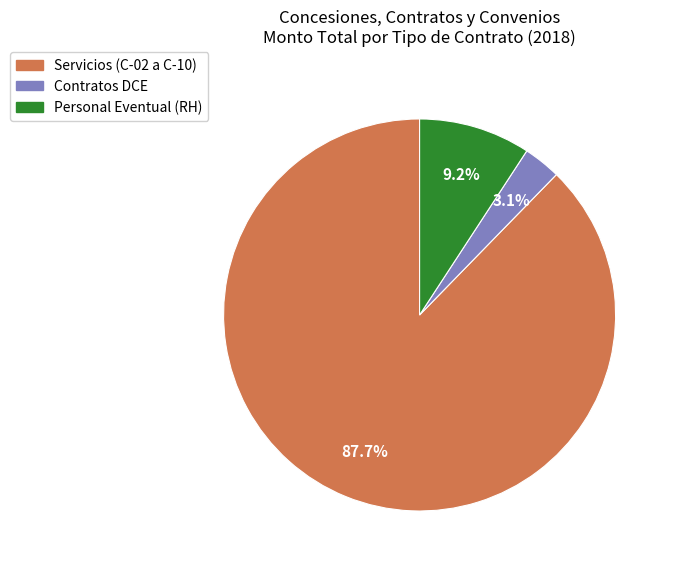

Does any single category account for the majority?

Yes